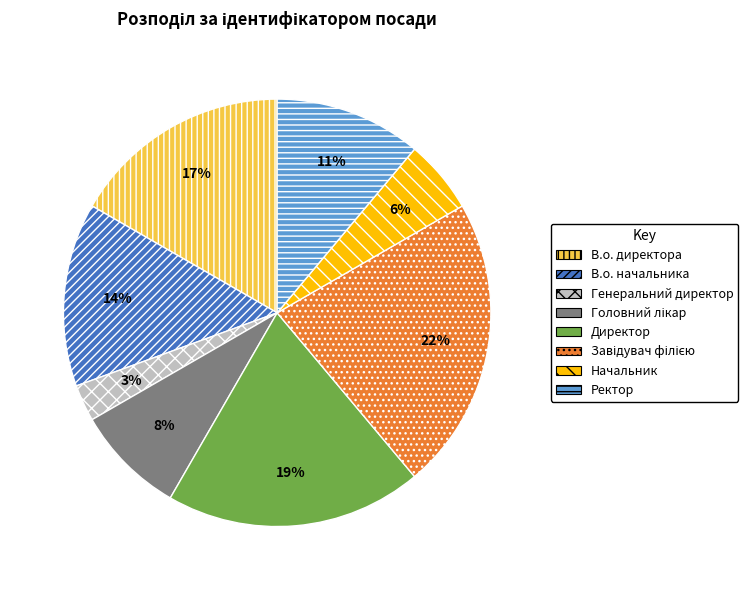

True or false: Директор accounts for 7% of the total.

False